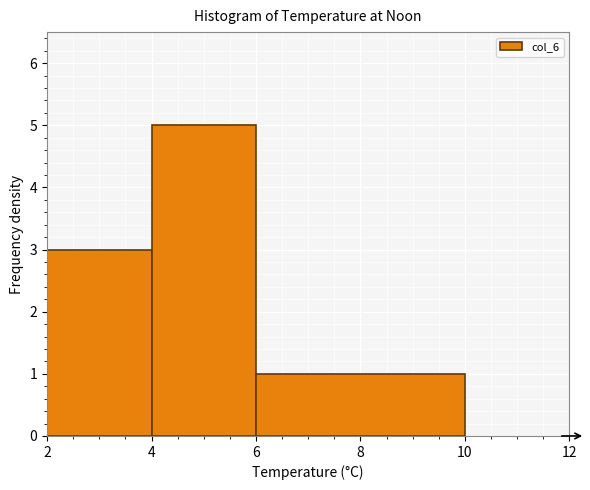

Reading left to right, transcribe this chart: for each bar, give the range it covers on the x-axis and its height. The values are not printed on the chart, so give them approximately, as read against the axis.

2 to 4: 3
4 to 6: 5
6 to 10: 1